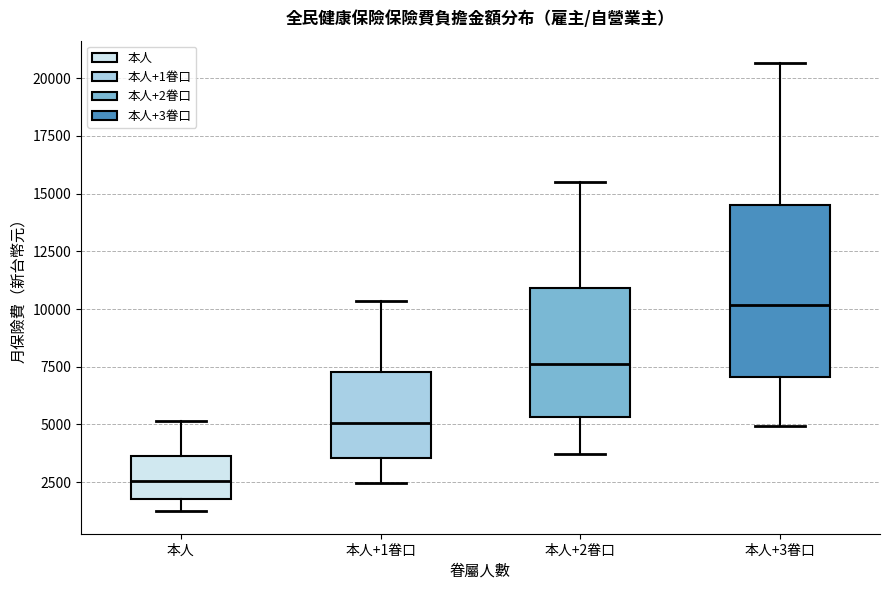

Which box is the tallest, from its lower edge to its upper edge?

本人+3眷口